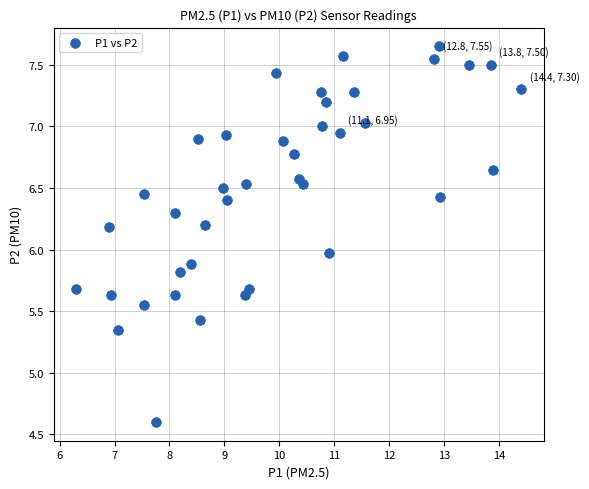

What is the range of X values (max minus min)?

8.1